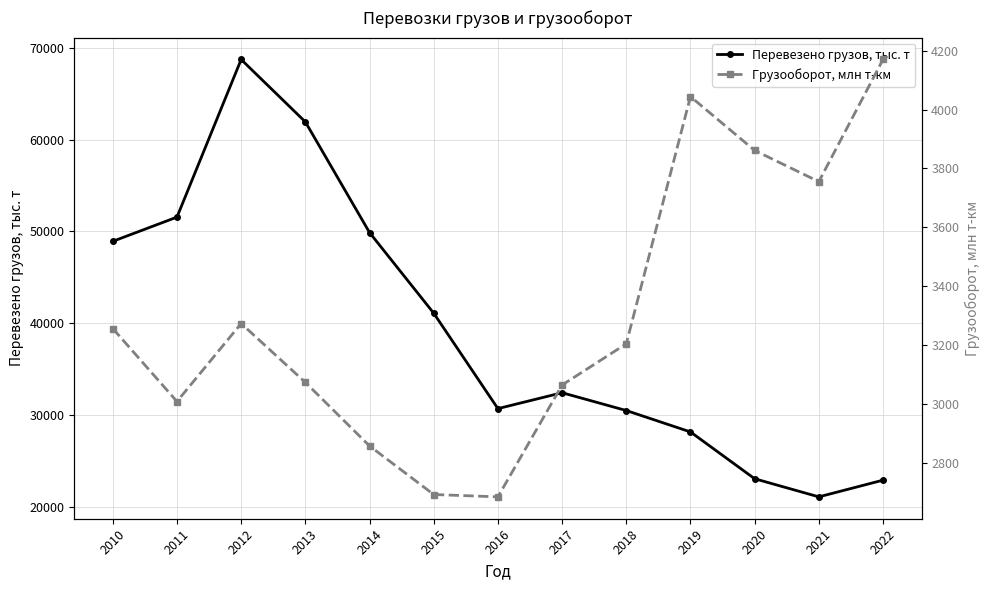

What is the difference between the Грузооборот, млн т-км values at 2021 and 2016?

1071